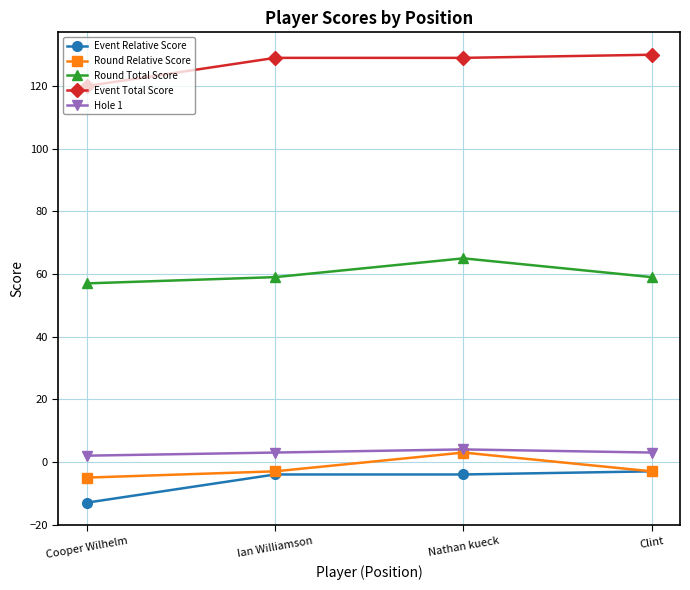

Reading left to right, extract all data points from this chart.

Event Relative Score: -13	-4	-4	-3
Round Relative Score: -5	-3	3	-3
Round Total Score: 57	59	65	59
Event Total Score: 120	129	129	130
Hole 1: 2	3	4	3